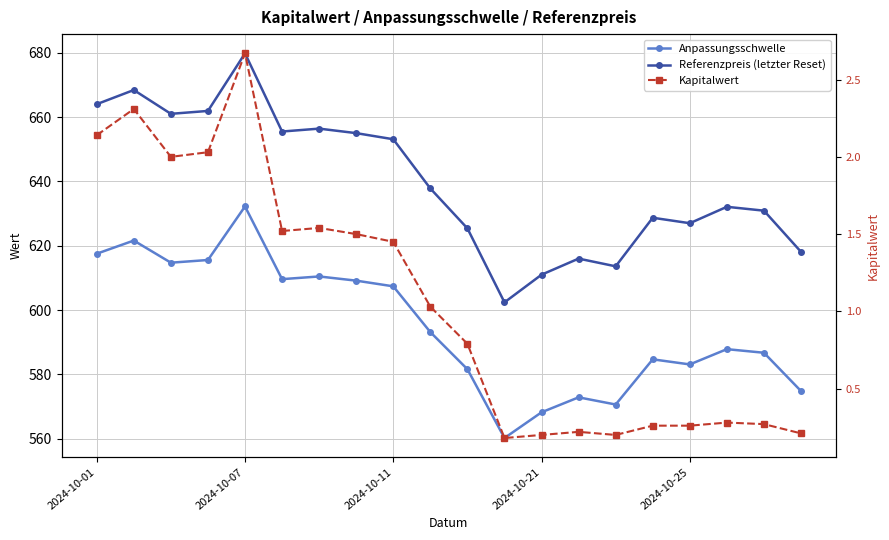

What is the highest value of the Anpassungsschwelle series?

632.2